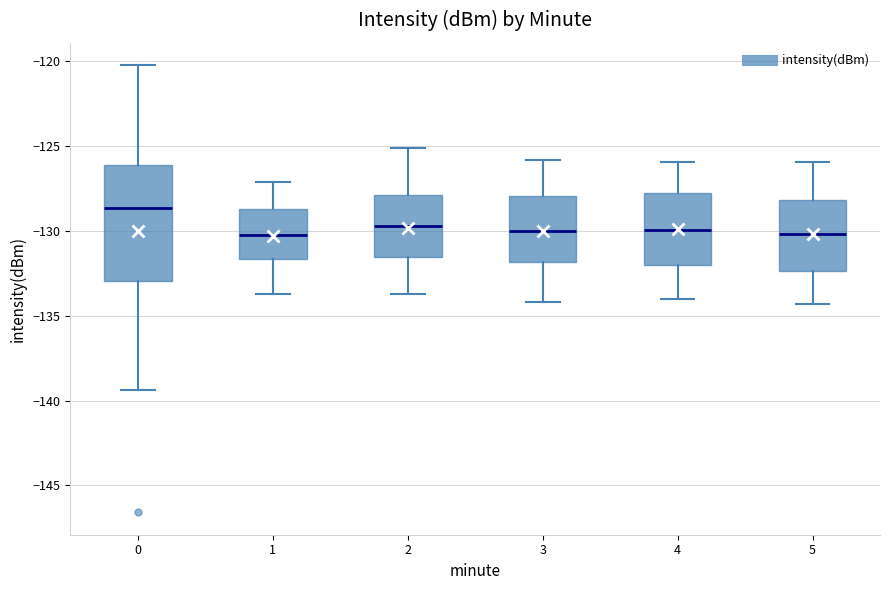

Which box is the tallest, from its lower edge to its upper edge?

0